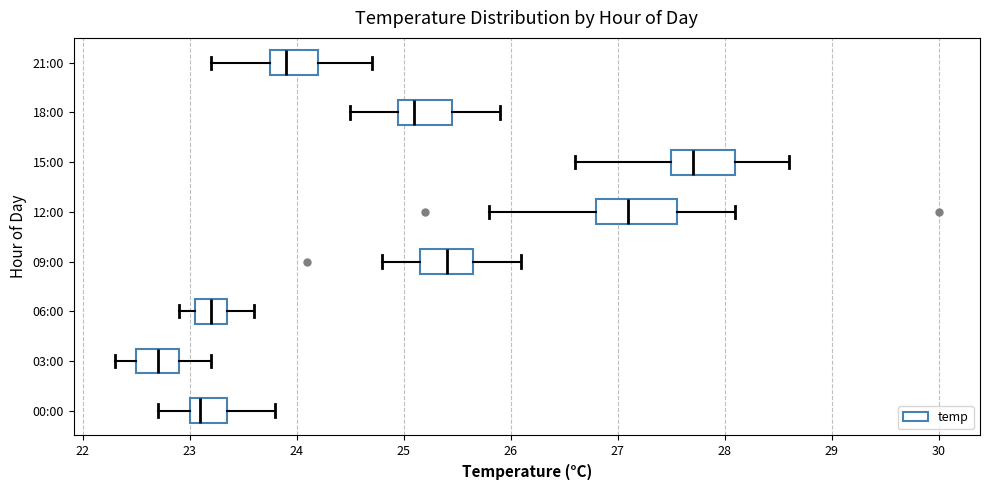

Where is the left edge of the box for 09:00 on the x-axis? The values are not printed on the chart, so give them approximately, as read against the axis.

25.2